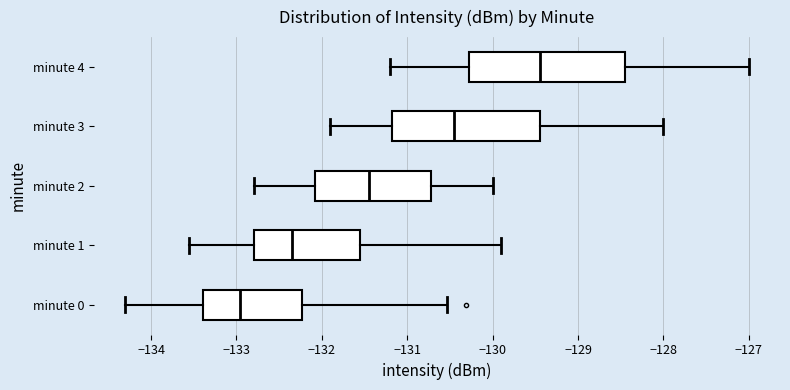

Which box has the furthest to the right median line?

minute 4